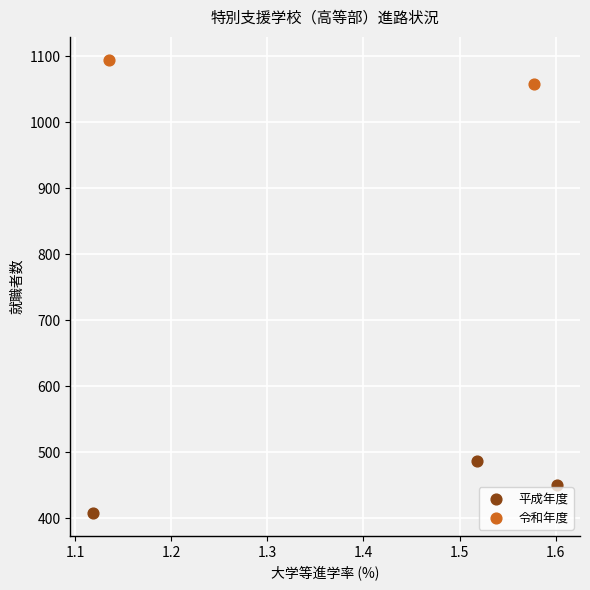

Which series has the widest spread of Y values?

平成年度